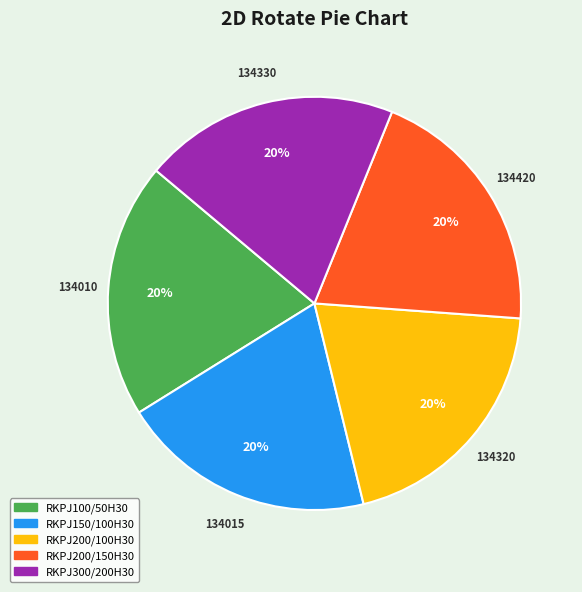

To the nearest percent, what is the average slice percentage?

20%